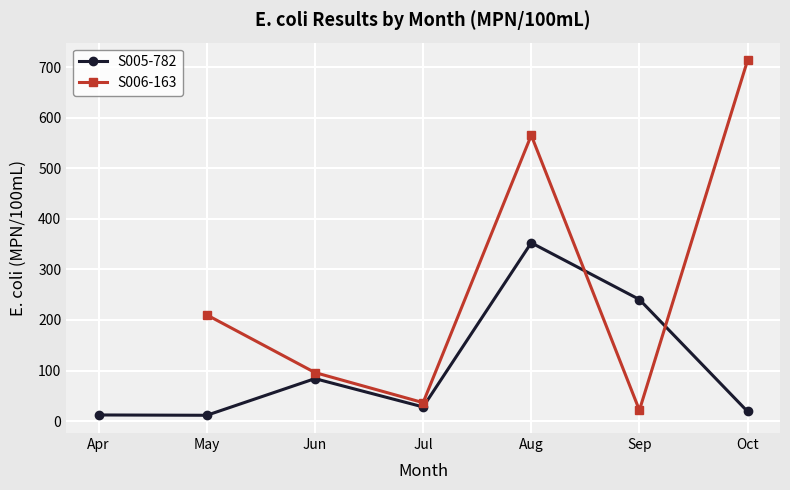

What value does the S005-782 series have at Jun?

84.0